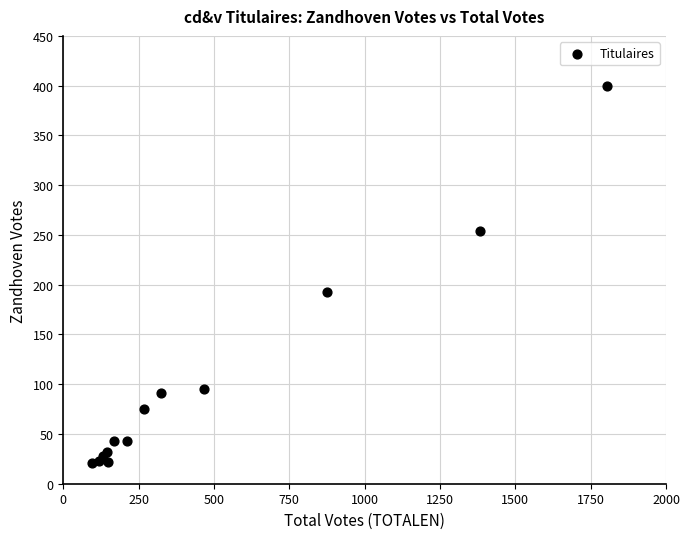

What Y value in the scatter plot is closest to 210?

193